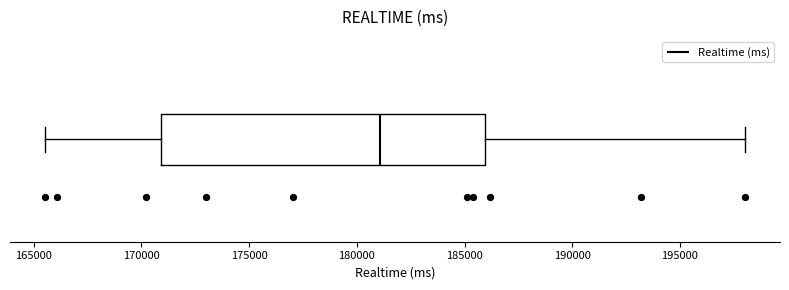

Where is the right edge of the box on the x-axis? The values are not printed on the chart, so give them approximately, as read against the axis.

186000